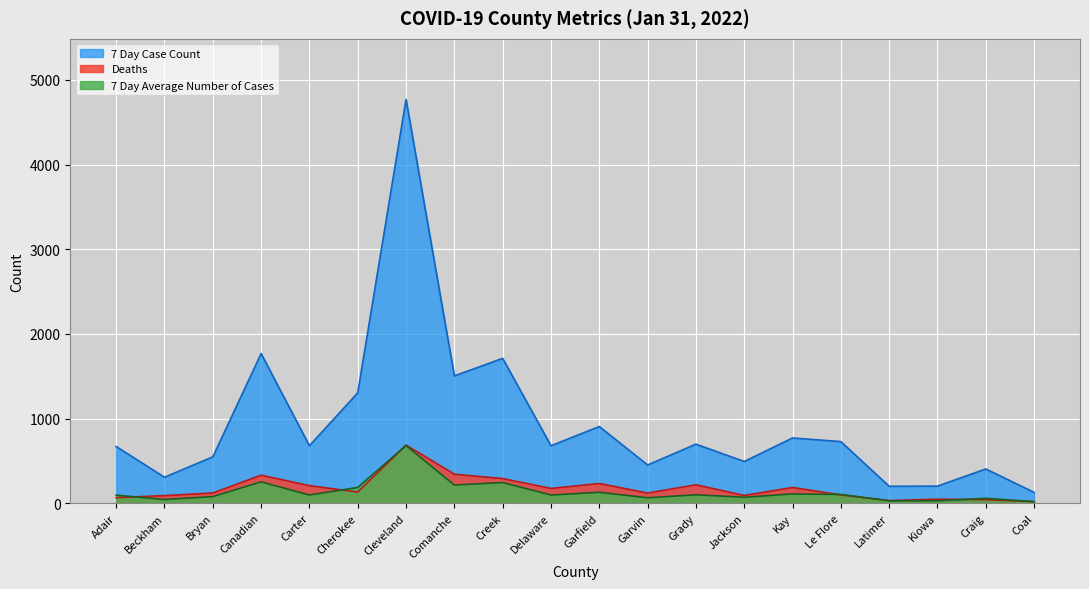

True or false: Deaths has a value of 54.4 at Latimer.

False